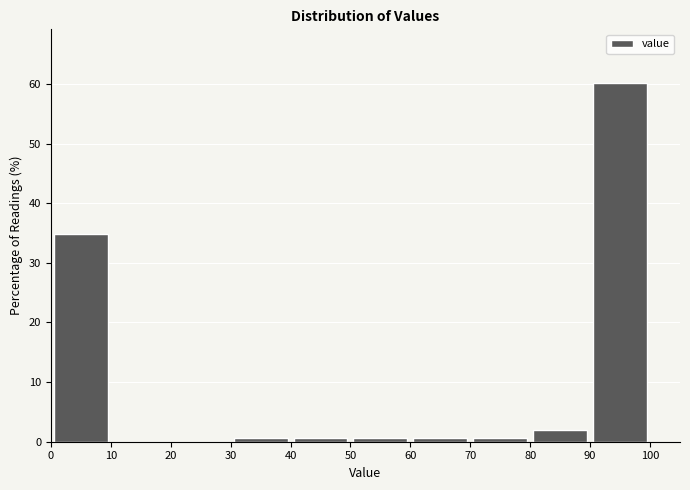

Reading left to right, transcribe this chart: for each bar, give the range it covers on the x-axis and its height. The values are not printed on the chart, so give them approximately, as read against the axis.

0 to 10: 35
10 to 20: 0
20 to 30: 0
30 to 40: under 1
40 to 50: under 1
50 to 60: under 1
60 to 70: under 1
70 to 80: under 1
80 to 90: 2
90 to 100: 60